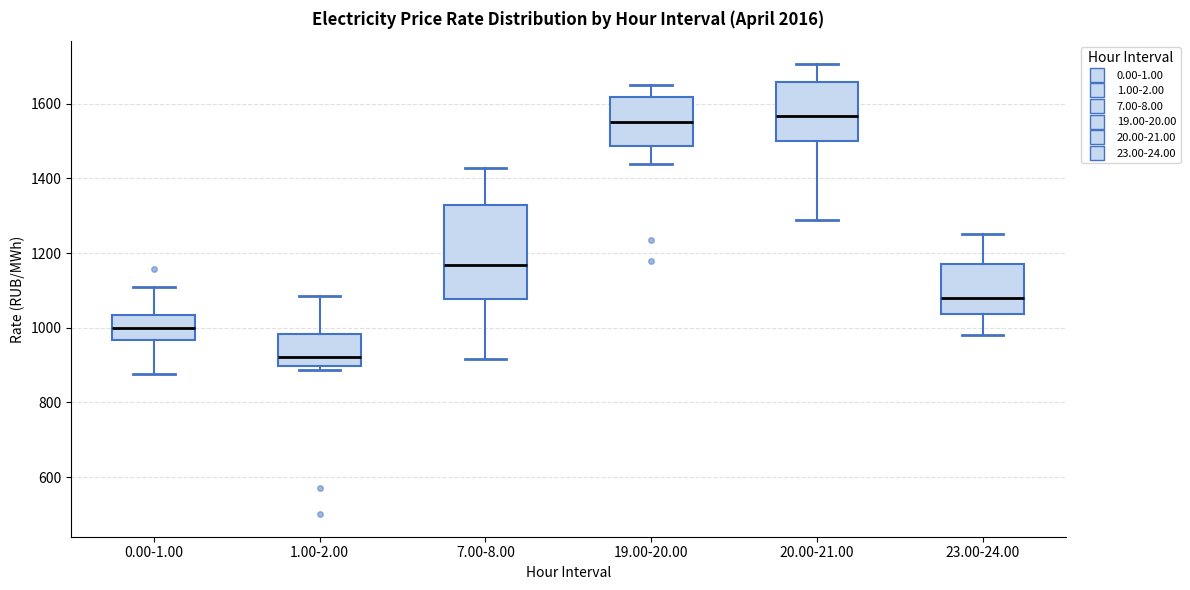

Which box's median line is the lowest?

1.00-2.00